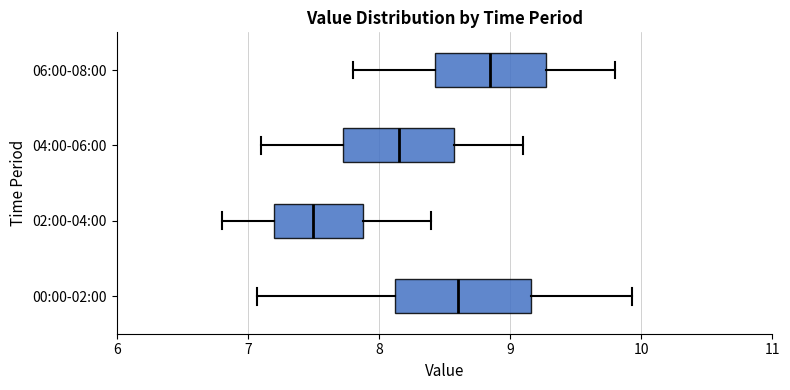

Where is the left edge of the box for 04:00-06:00 on the x-axis? The values are not printed on the chart, so give them approximately, as read against the axis.

7.7